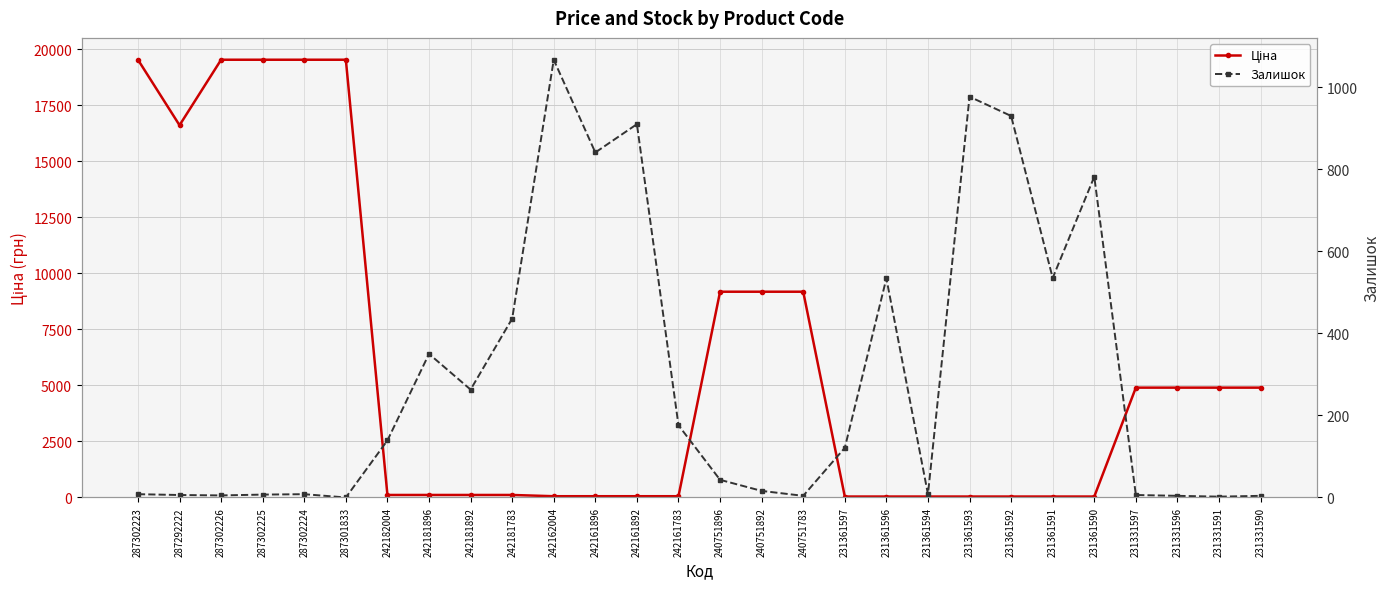

Reading left to right, transcribe all the data shown in this chart.

Ціна: 287302223=19542.7	287292222=16618.0	287302226=19542.7	287302225=19542.7	287302224=19542.7	287301833=19542.7	242182004=111.7	242181896=111.7	242181892=111.7	242181783=111.7	242162004=55.9	242161896=55.9	242161892=55.9	242161783=55.9	240751896=9185.9	240751892=9185.9	240751783=9185.9	231361597=41.5	231361596=41.5	231361594=41.5	231361593=41.5	231361592=41.5	231361591=41.5	231361590=41.5	231331597=4903.4	231331596=4903.4	231331591=4903.4	231331590=4903.4
Залишок: 287302223=8.0	287292222=6.0	287302226=5.0	287302225=7.0	287302224=8.0	287301833=0.0	242182004=139.0	242181896=350.0	242181892=263.0	242181783=436.0	242162004=1067.0	242161896=841.0	242161892=910.0	242161783=176.0	240751896=43.0	240751892=16.0	240751783=4.0	231361597=121.0	231361596=534.0	231361594=8.0	231361593=977.0	231361592=930.0	231361591=535.0	231361590=782.0	231331597=6.0	231331596=4.0	231331591=2.0	231331590=4.0